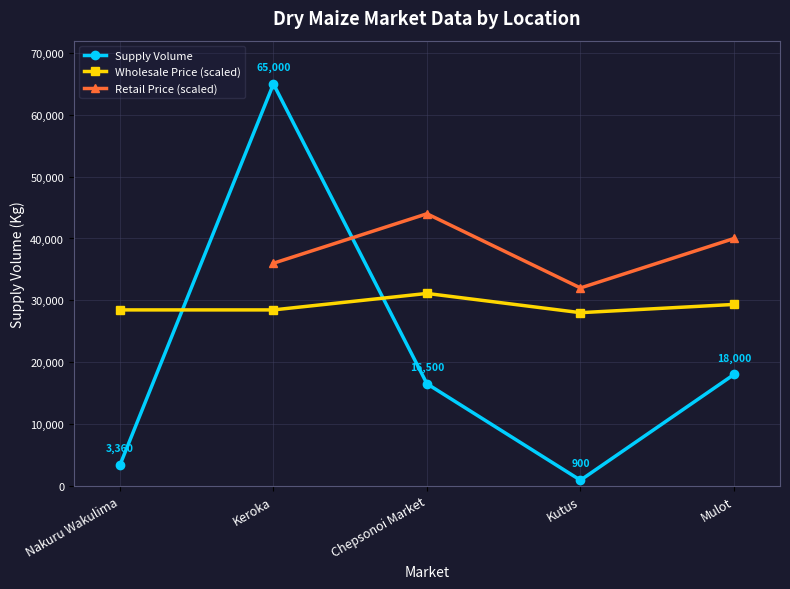

At which category does the chart reach its minimum across all series?

Kutus